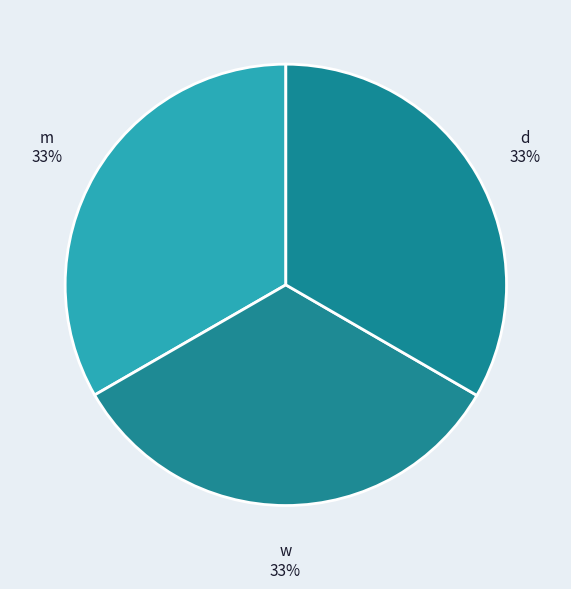

Approximately how many times larger is the value at m compared to d?

1.0